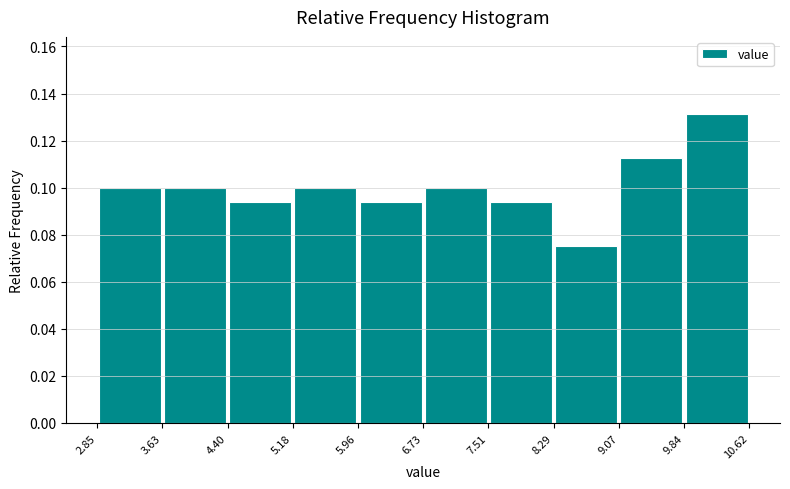

Reading left to right, transcribe this chart: for each bar, give the range it covers on the x-axis and its height. The values are not printed on the chart, so give them approximately, as read against the axis.

2.85 to 3.63: 0.100
3.63 to 4.40: 0.100
4.40 to 5.18: 0.094
5.18 to 5.96: 0.100
5.96 to 6.73: 0.094
6.73 to 7.51: 0.100
7.51 to 8.29: 0.094
8.29 to 9.07: 0.076
9.07 to 9.84: 0.112
9.84 to 10.62: 0.132